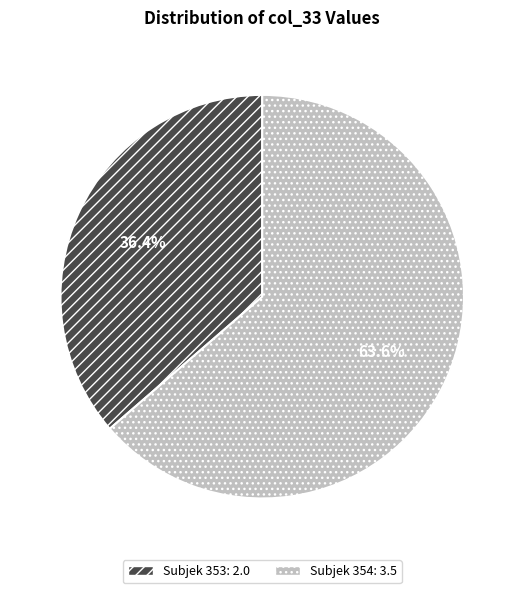

To the nearest percent, what is the difference between the Subjek 353 and Subjek 354 slice percentages?

27%